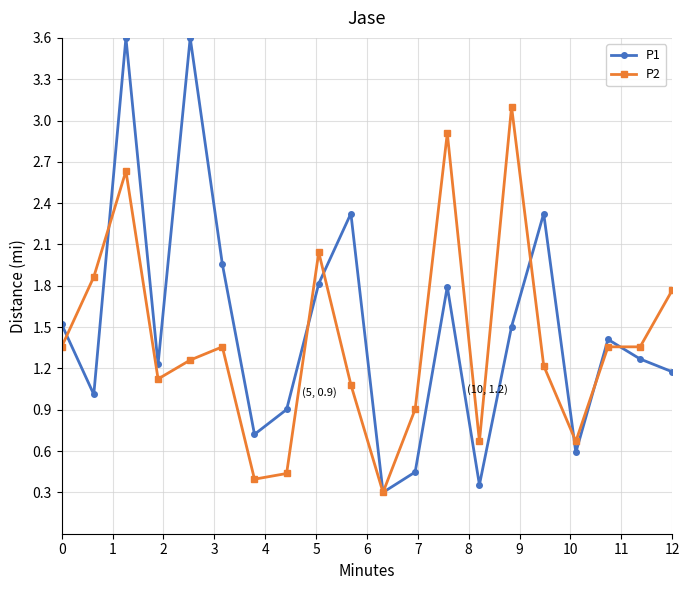

What is the sum of all P1 values?

29.9